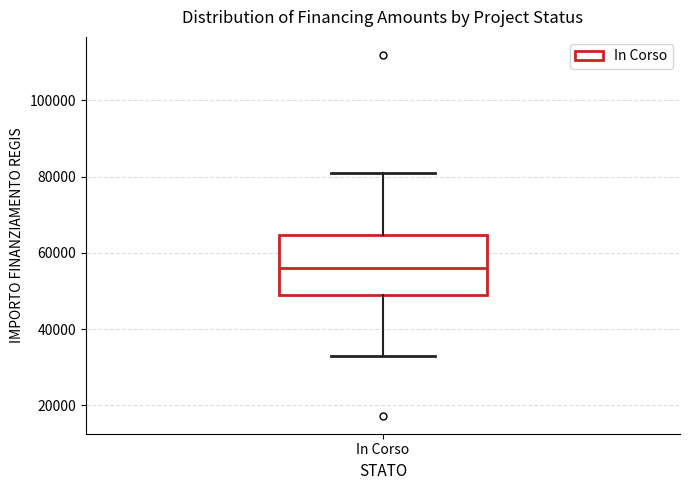

Where does the median line of the box for In Corso sit on the y-axis? The values are not printed on the chart, so give them approximately, as read against the axis.

56000